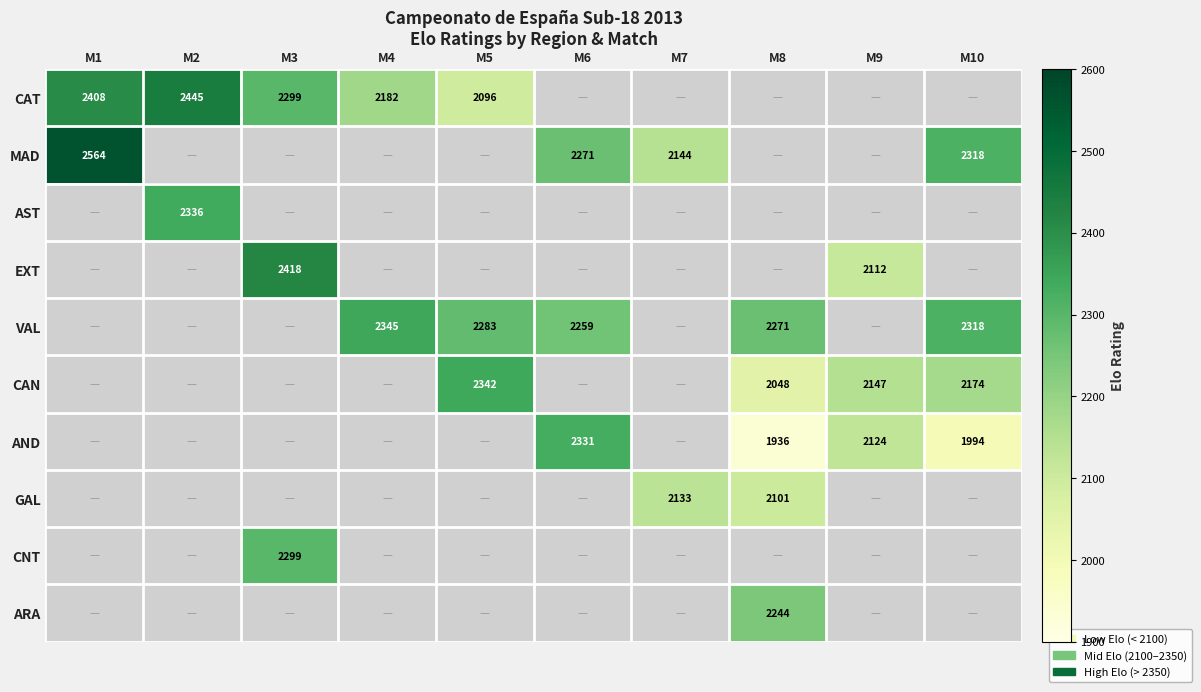

The value of AND at M6 is 3875. True or false?

False